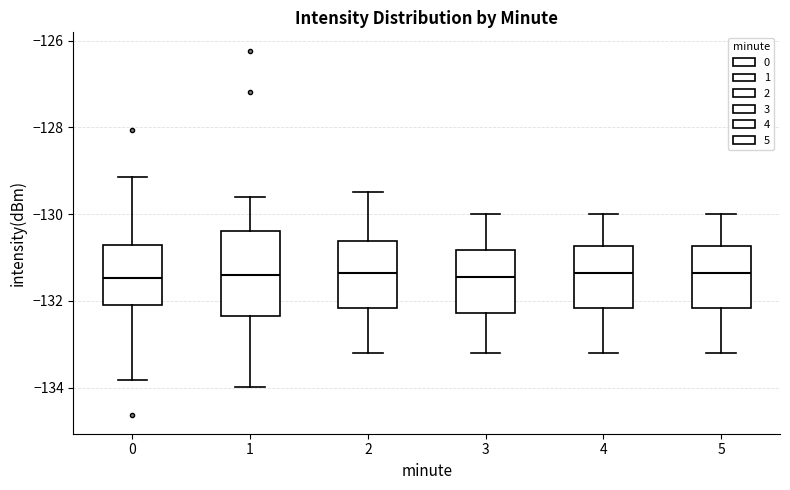

Which box is the tallest, from its lower edge to its upper edge?

1